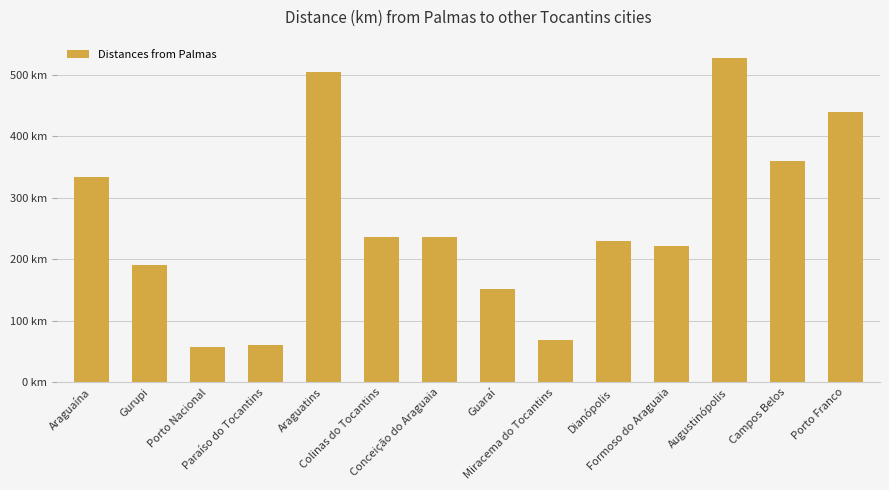

List the labels in order of value, smallest first.

Porto Nacional, Paraíso do Tocantins, Miracema do Tocantins, Guaraí, Gurupi, Formoso do Araguaia, Dianópolis, Conceição do Araguaia, Colinas do Tocantins, Araguaína, Campos Belos, Porto Franco, Araguatins, Augustinópolis